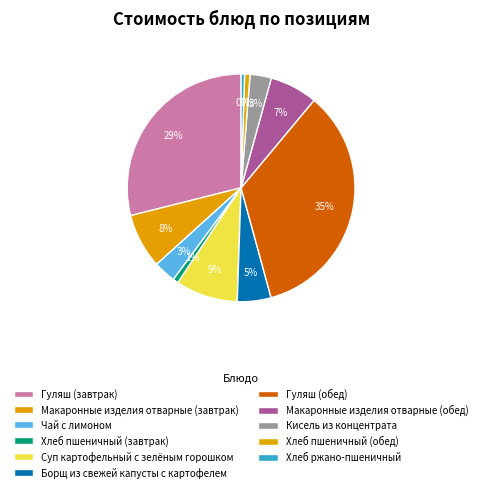

Count the number of slices in the pie.

11